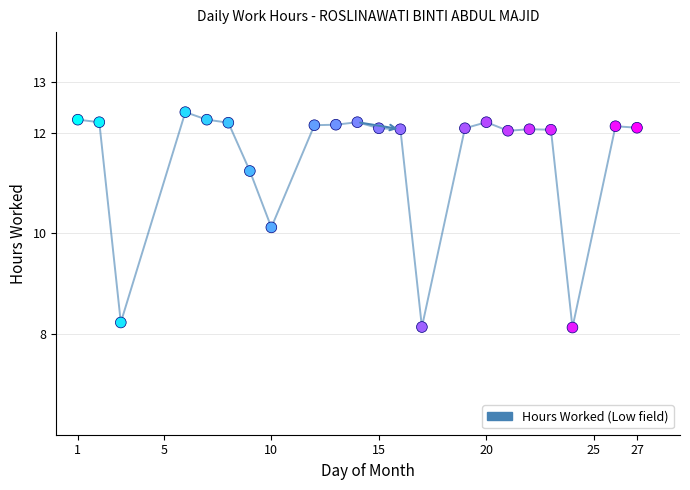

What is the range of Y values (max minus min)?

4.3